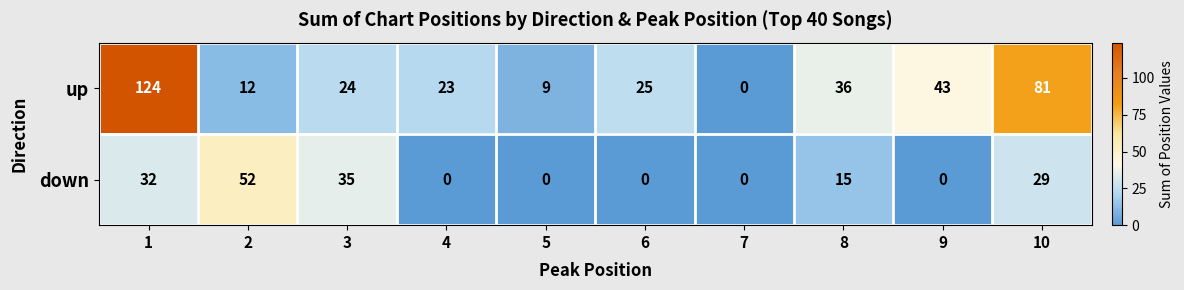

The up series shows 128 at 10. True or false?

False